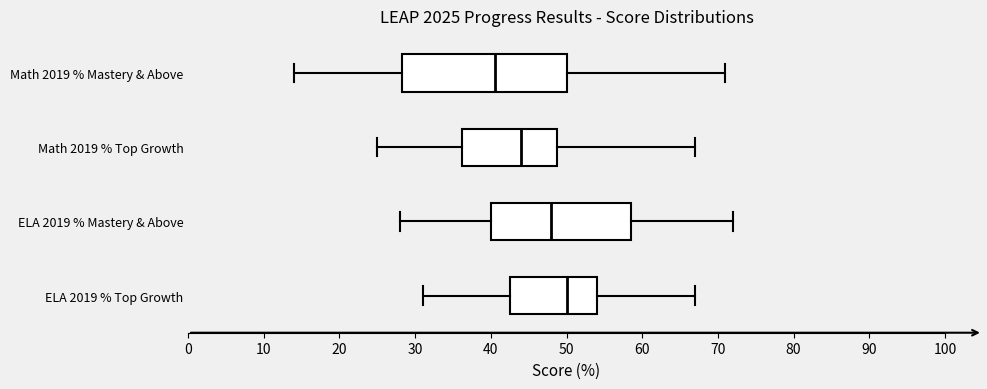

Reading bottom to top, read every box against the x-axis: the position of its median line, the range the box covers, and the ends of its whiskers. The values are not printed on the chart, so give them approximately, as read against the axis.

ELA 2019 % Top Growth: median 50, box 43 to 54, whiskers 31 to 67
ELA 2019 % Mastery & Above: median 48, box 40 to 59, whiskers 28 to 72
Math 2019 % Top Growth: median 44, box 36 to 49, whiskers 25 to 67
Math 2019 % Mastery & Above: median 41, box 28 to 50, whiskers 14 to 71